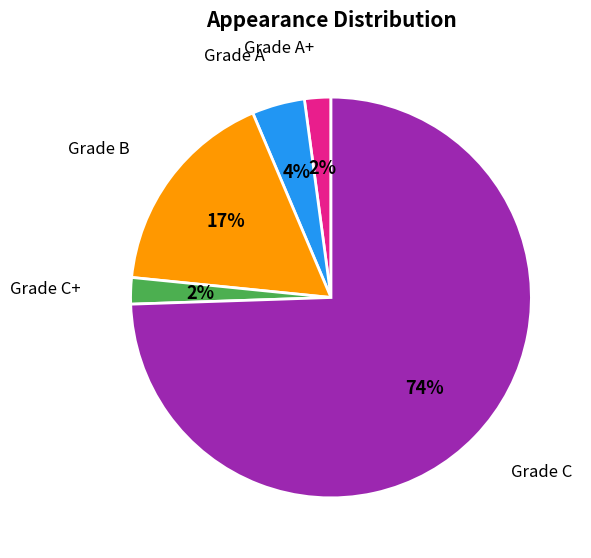

Is there any slice that represents more than half of the pie?

Yes